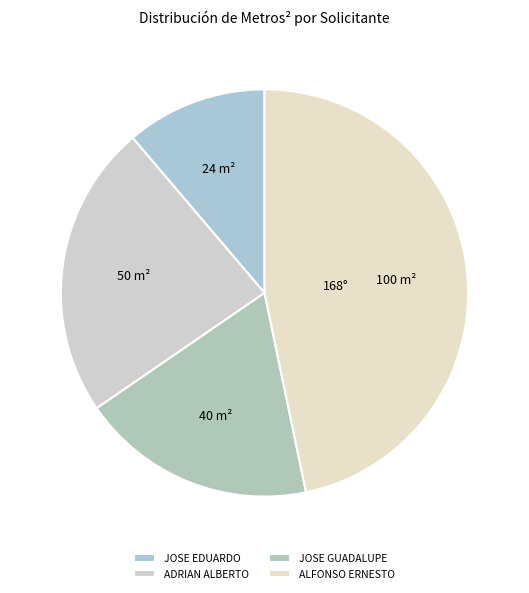

Does any single category account for the majority?

No